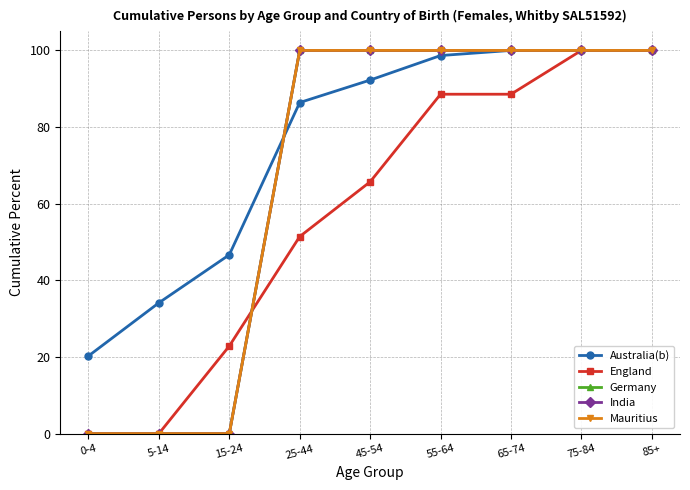

What is the difference between the Germany values at 0-4 and 85+?

100.0